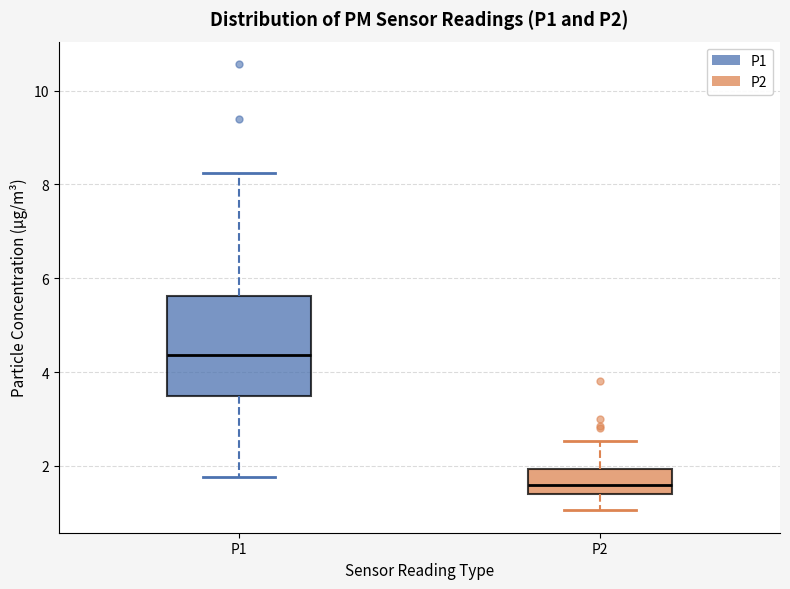

Which box is the tallest, from its lower edge to its upper edge?

P1